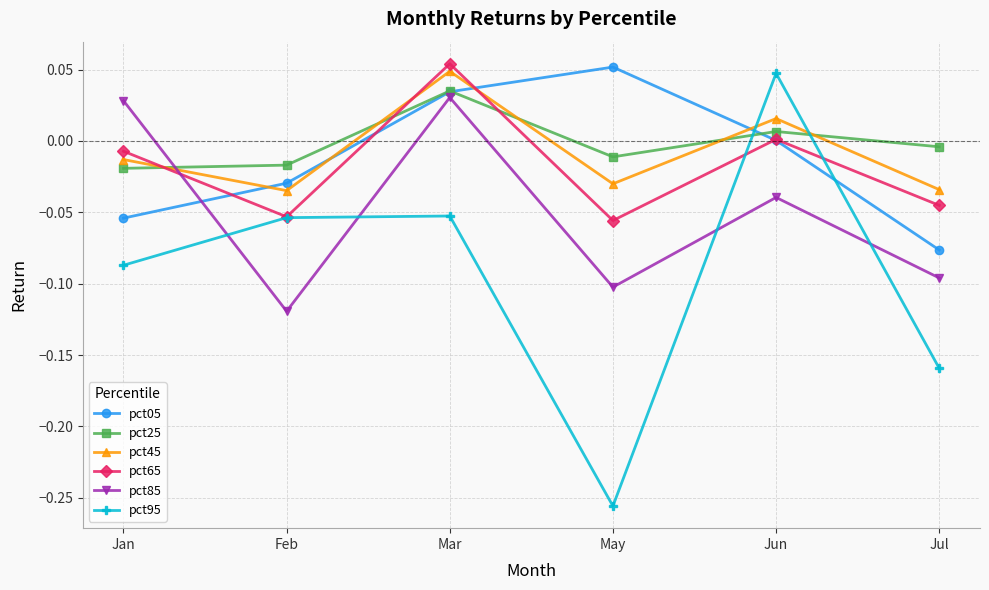

Is it true that pct85 equals 0.0 at Mar?

True